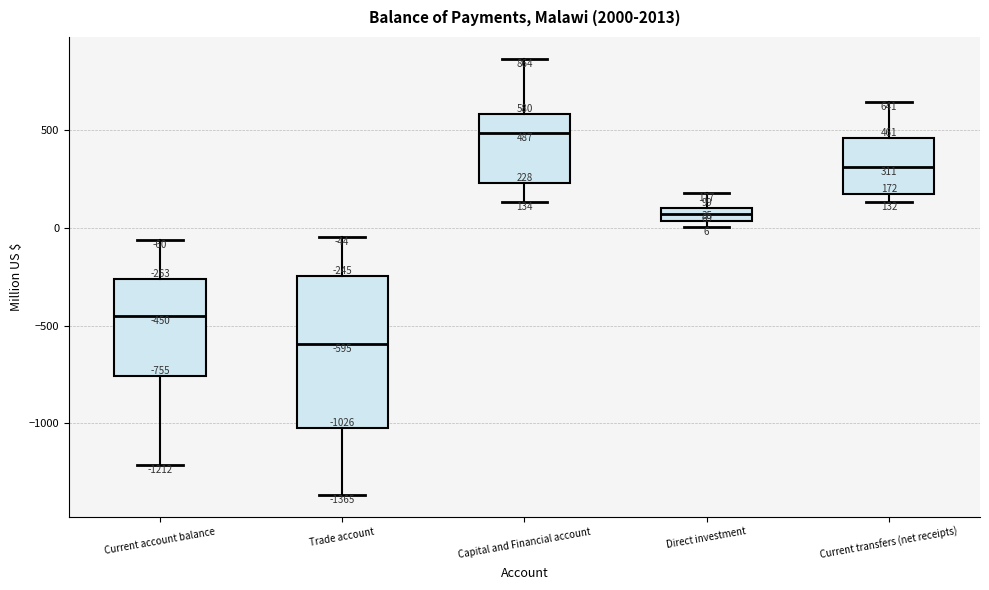

Which box's median line is the highest?

Capital and Financial account